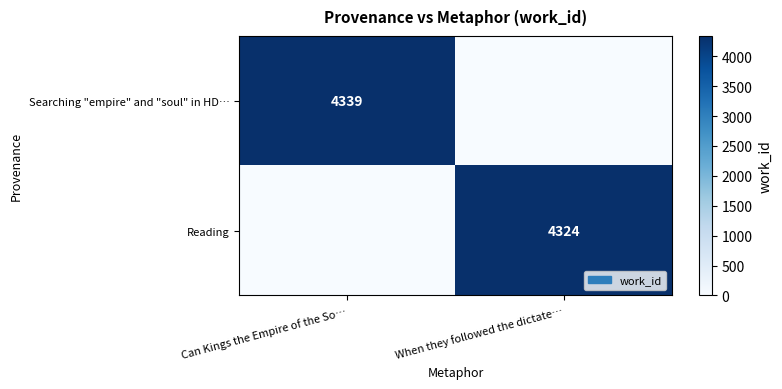

The value of Reading at When they followed the dictate… is 1360. True or false?

False